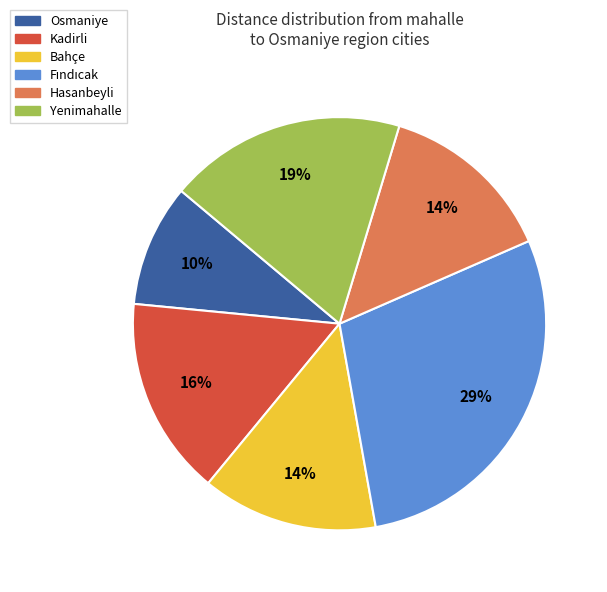

Does Yenimahalle represent more than half of the total?

No